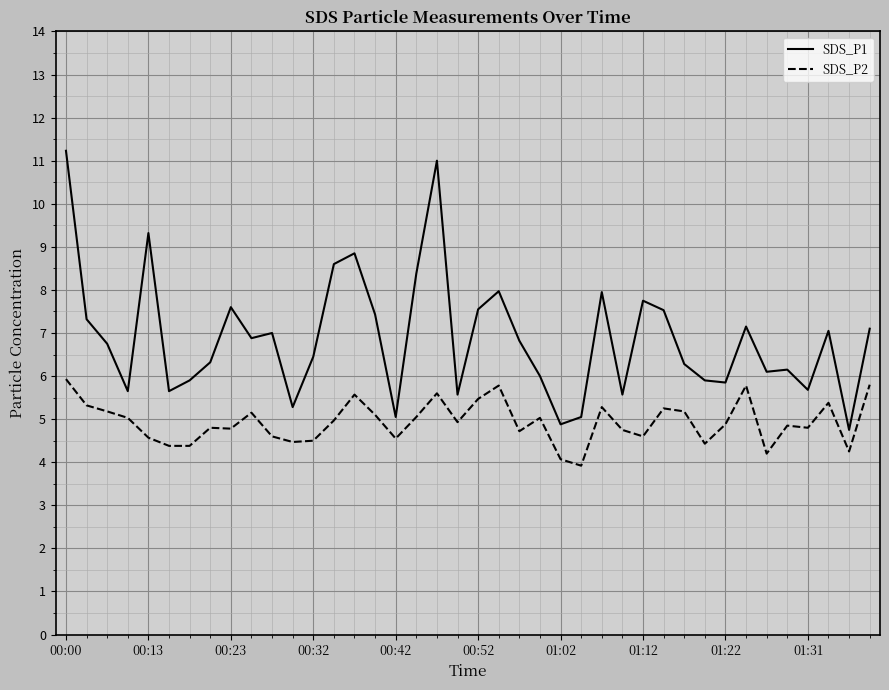

Which series has the largest total across all categories?

SDS_P1